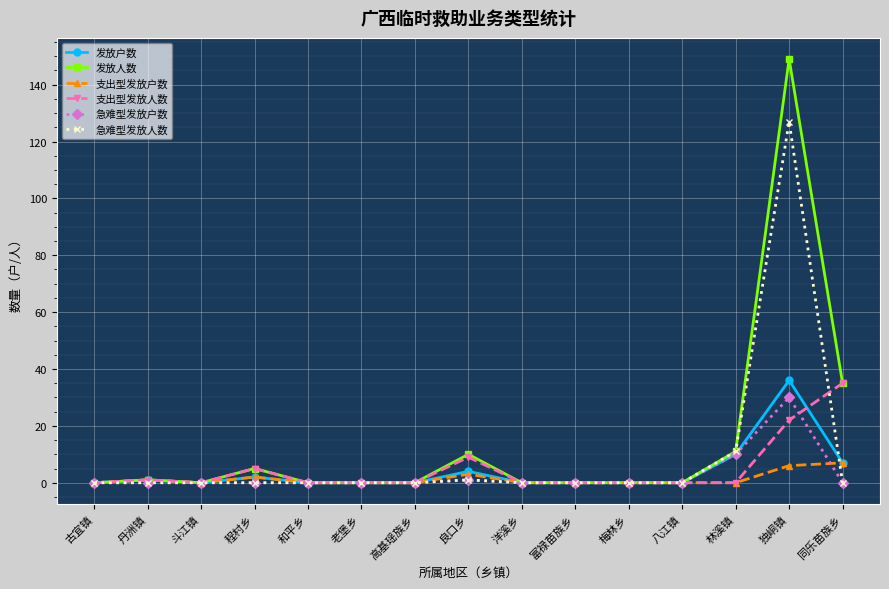

How many distinct data groups are displayed?

6